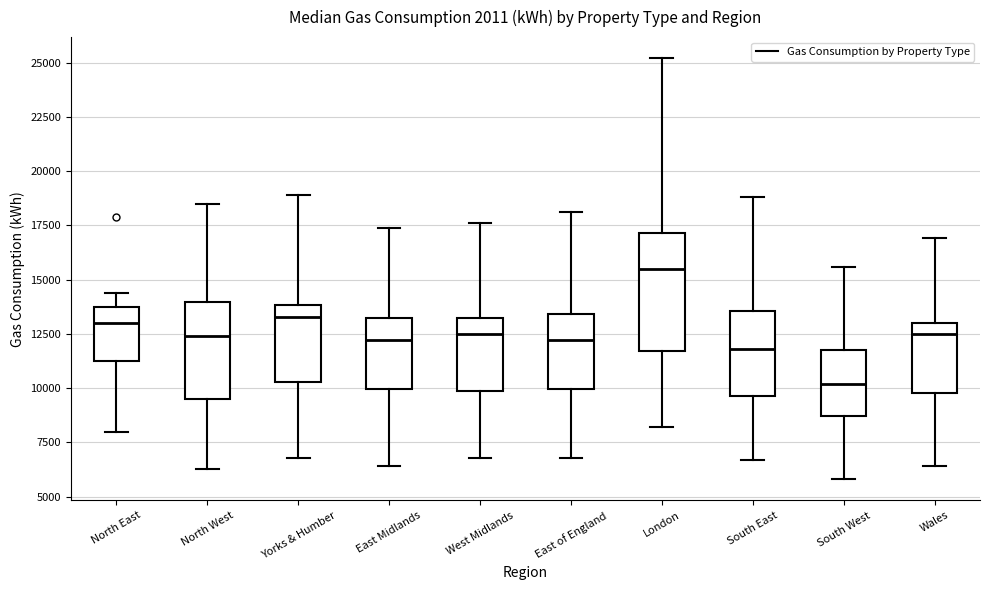

Comparing the boxes themselves (not the whiskers), which one is the tallest?

London